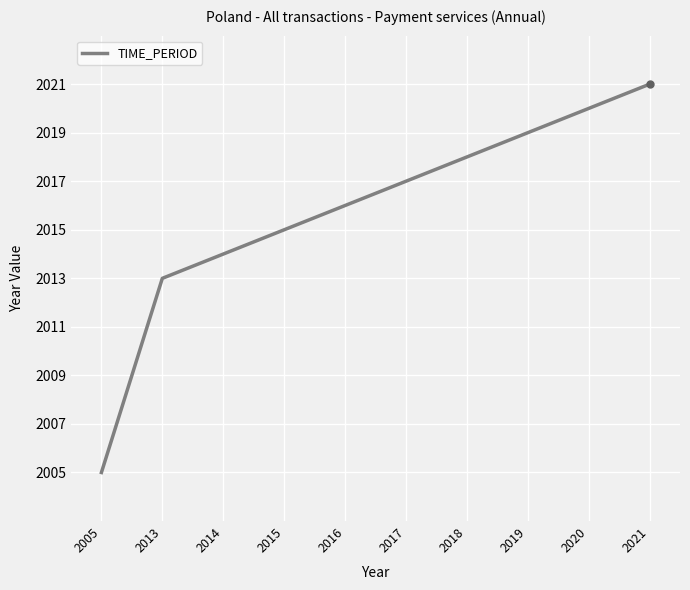

Approximately how many times larger is the value at 2017 compared to 2018?

1.0